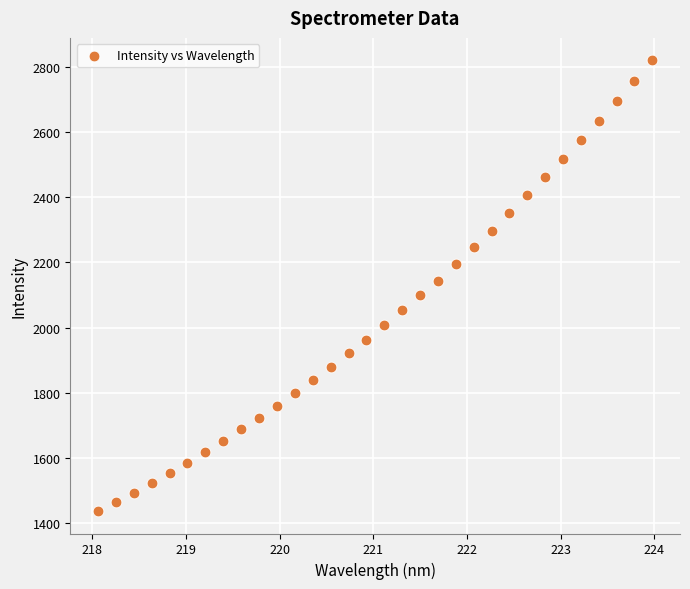

What is the range of X values (max minus min)?

5.9